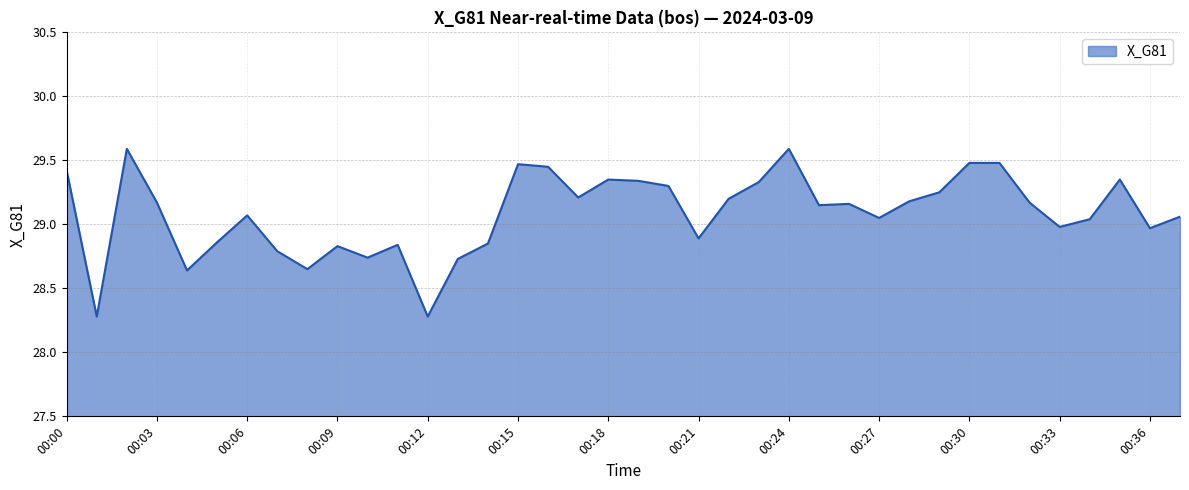

What is the sum of all values?

1105.2